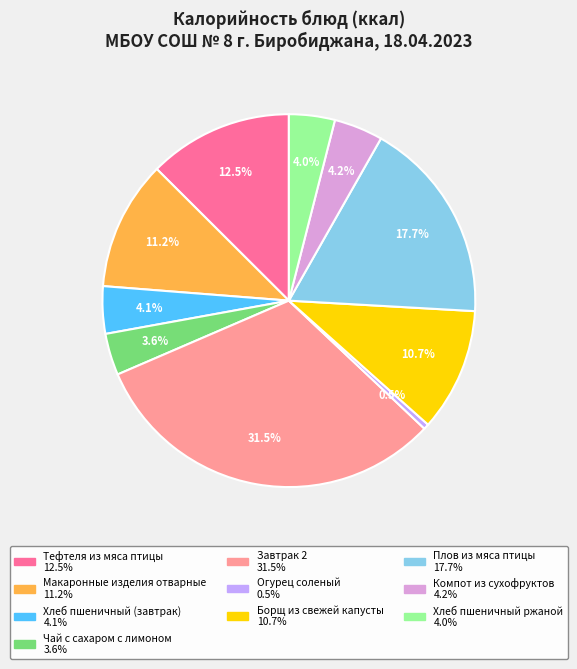

How much of the chart is everything except Макаронные изделия отварные?

88.8%